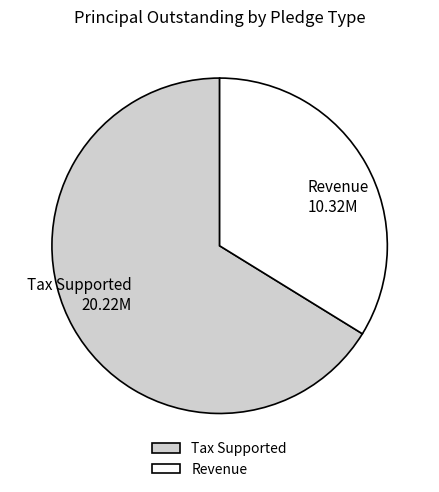

How many slices are in this pie chart?

2